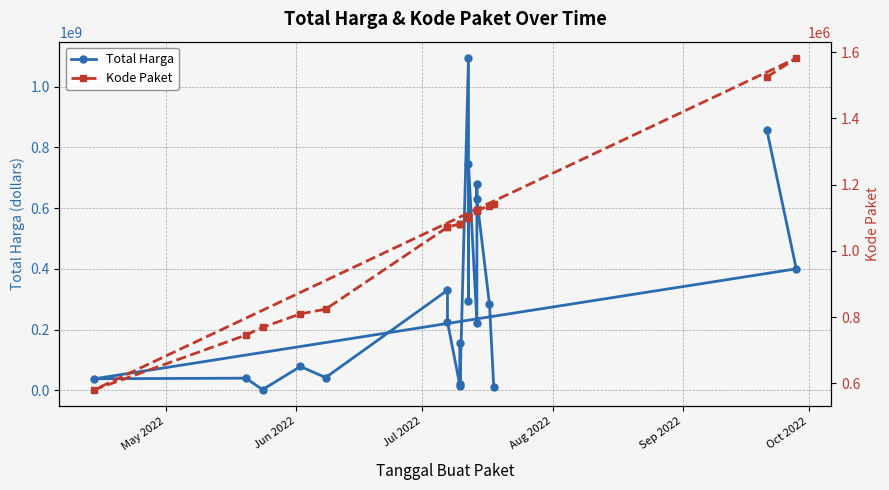

How many series are shown in this chart?

2